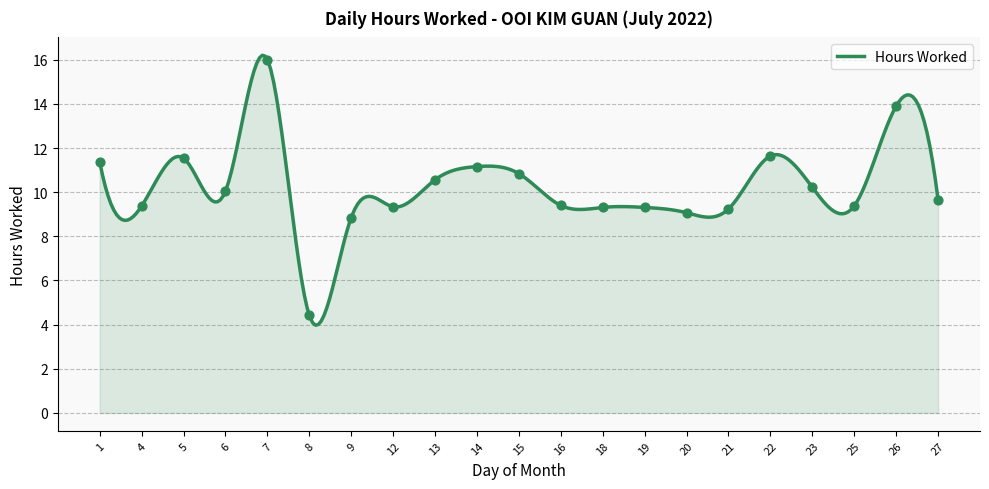

What is the ratio of the value at 14 to the value at 26?

0.8